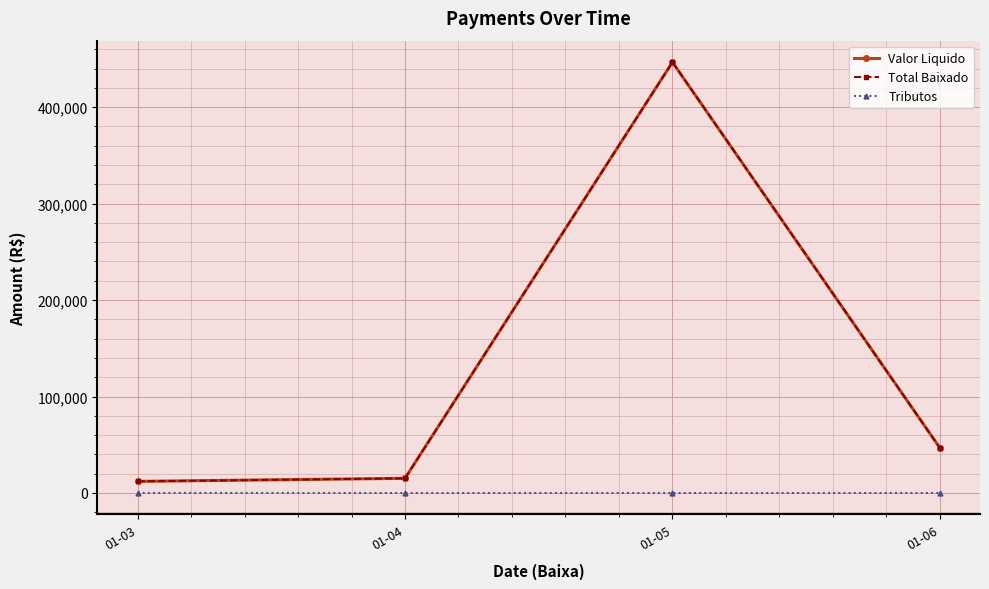

True or false: Valor Liquido and Total Baixado cross at least once.

False